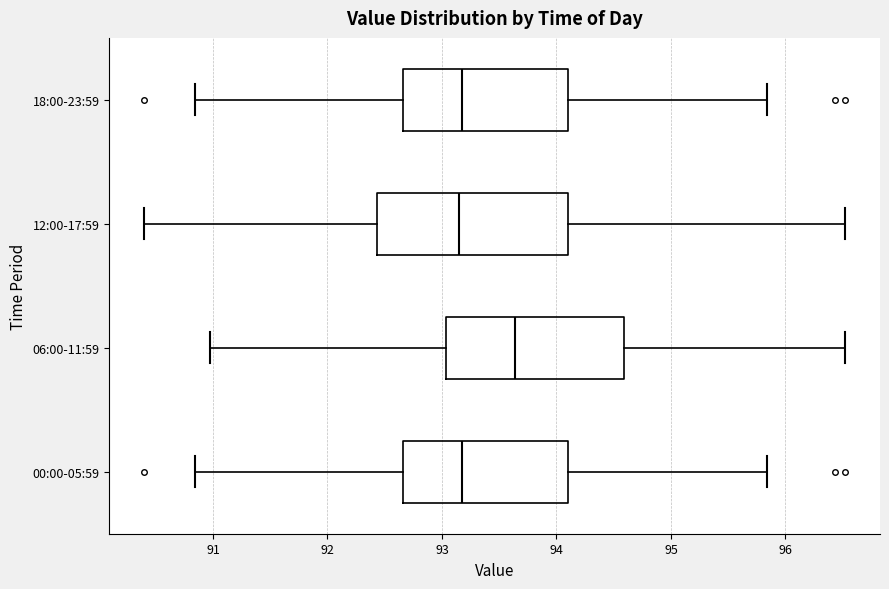

Where does the left whisker of the box for 06:00-11:59 end on the x-axis? The values are not printed on the chart, so give them approximately, as read against the axis.

91.0